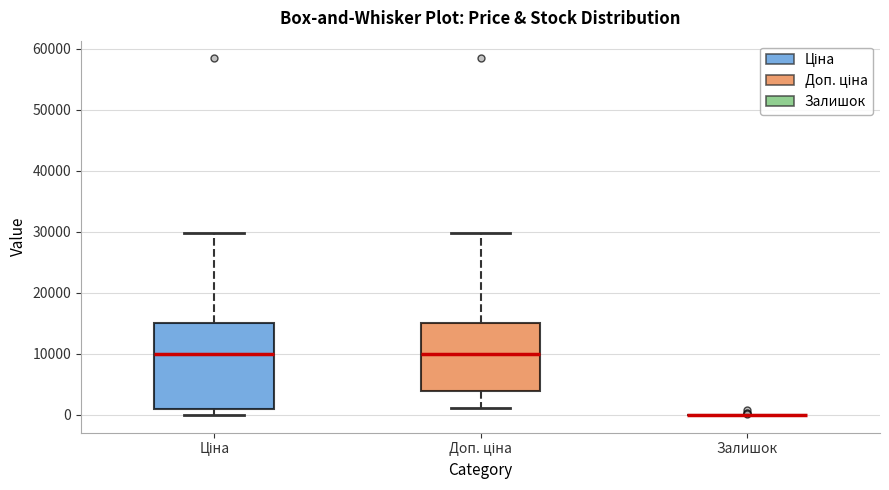

Comparing the boxes themselves (not the whiskers), which one is the tallest?

Ціна